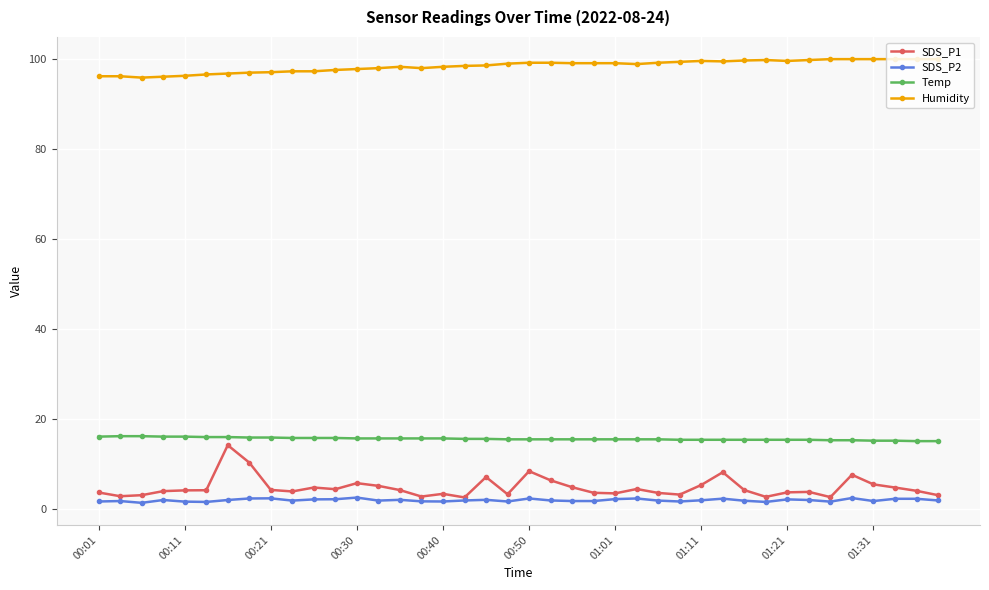

Which series has the largest range (max minus min)?

SDS_P1